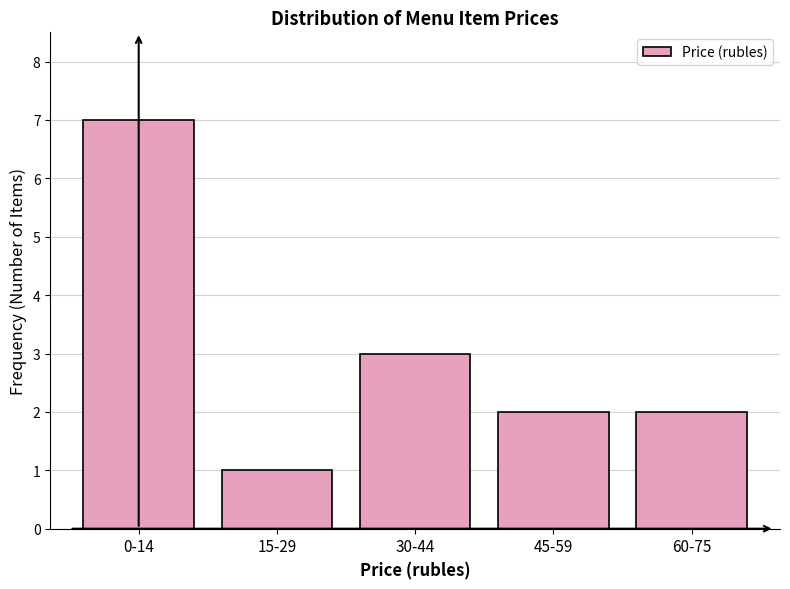

Reading left to right, what are all the values shown in this chart?

0-14=7	15-29=1	30-44=3	45-59=2	60-75=2